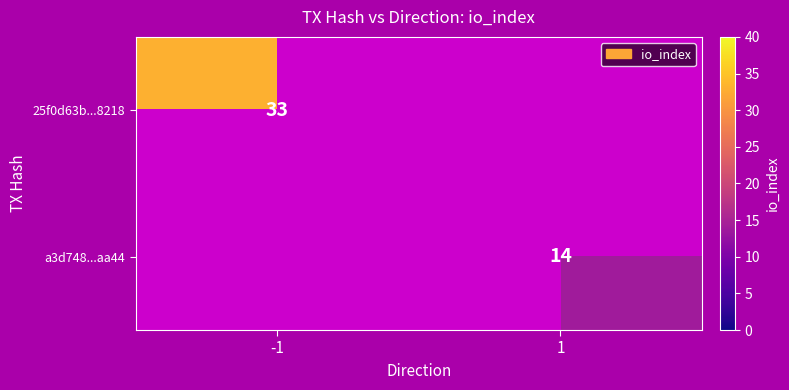

Is it true that 25f0d63b...8218 equals 23.0 at -1?

False